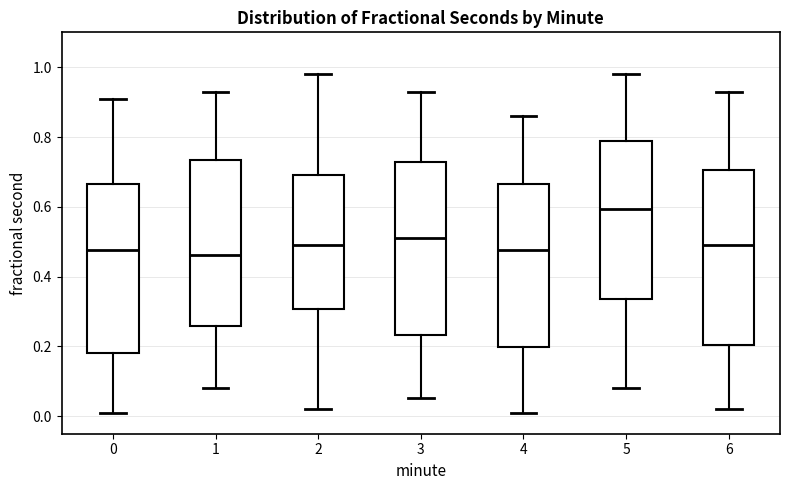

Reading left to right, transcribe this box plot: for each box, give where its median line is, the range the box spans, and where its two whiskers end, as read against the y-axis. The values are not printed on the chart, so give them approximately, as read against the axis.

0: median 0.48, box 0.18 to 0.66, whiskers 0.00 to 0.90
1: median 0.46, box 0.26 to 0.74, whiskers 0.08 to 0.92
2: median 0.50, box 0.30 to 0.70, whiskers 0.02 to 0.98
3: median 0.50, box 0.24 to 0.72, whiskers 0.06 to 0.92
4: median 0.48, box 0.20 to 0.66, whiskers 0.00 to 0.86
5: median 0.60, box 0.34 to 0.78, whiskers 0.08 to 0.98
6: median 0.50, box 0.20 to 0.70, whiskers 0.02 to 0.92